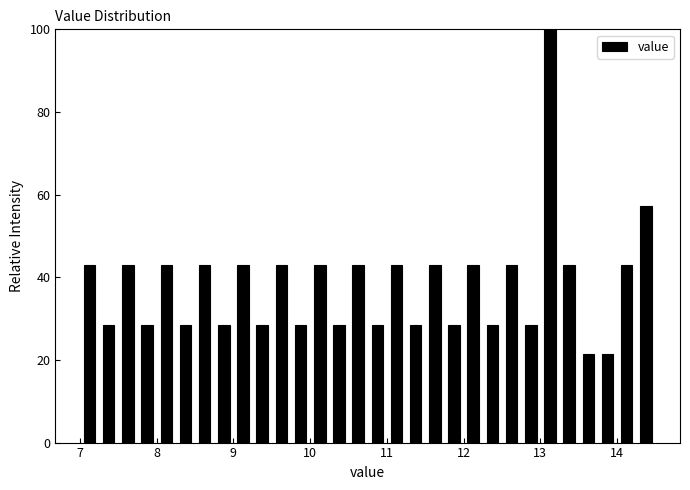

Around what value on the x-axis is the tallest bar? Give the approximate position of its centre, as read against the axis.

13.1